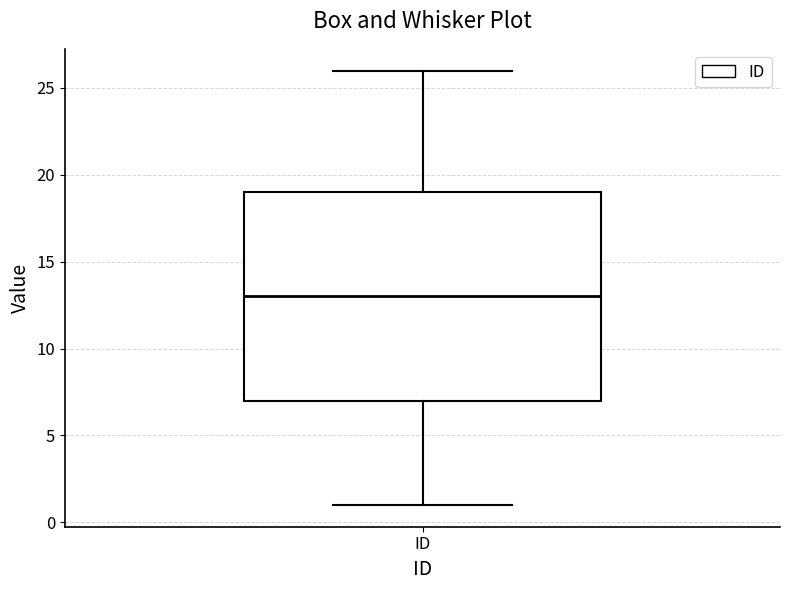

Transcribe this box plot: give where the median line is, the range the box spans, and where the two whiskers end, as read against the y-axis. The values are not printed on the chart, so give them approximately, as read against the axis.

median 13, box 7 to 19, whiskers 1 to 26